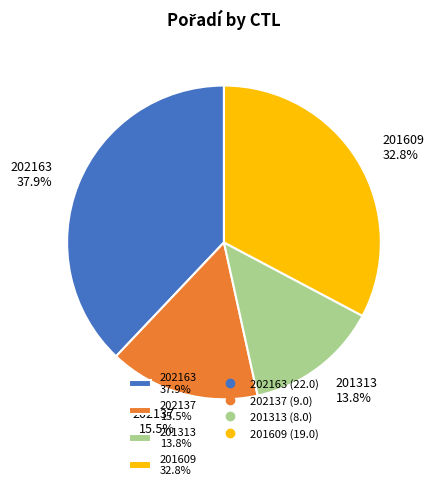

What percentage is NOT represented by 202137?

84.5%